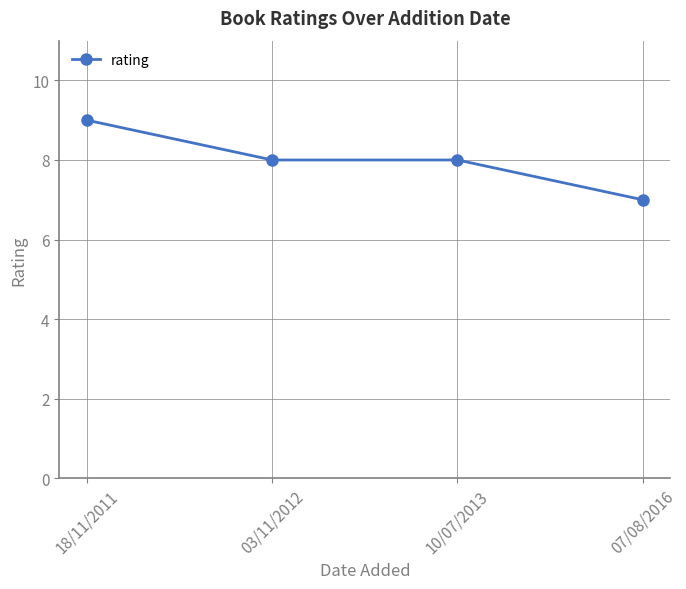

At which label does the data first exceed 8?

18/11/2011